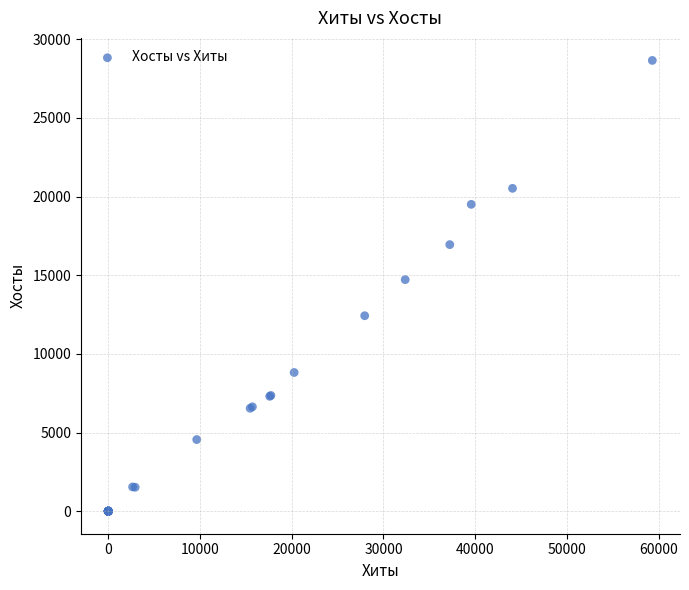

What Y value in the scatter plot is closest to 14326?

14718